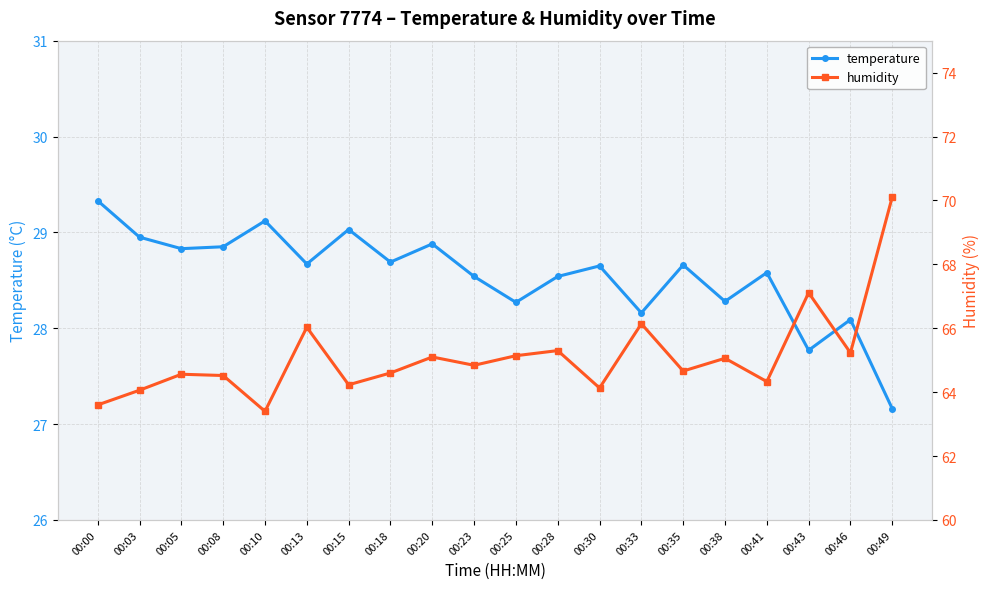

What is the difference between the humidity values at 00:41 and 00:33?

1.8